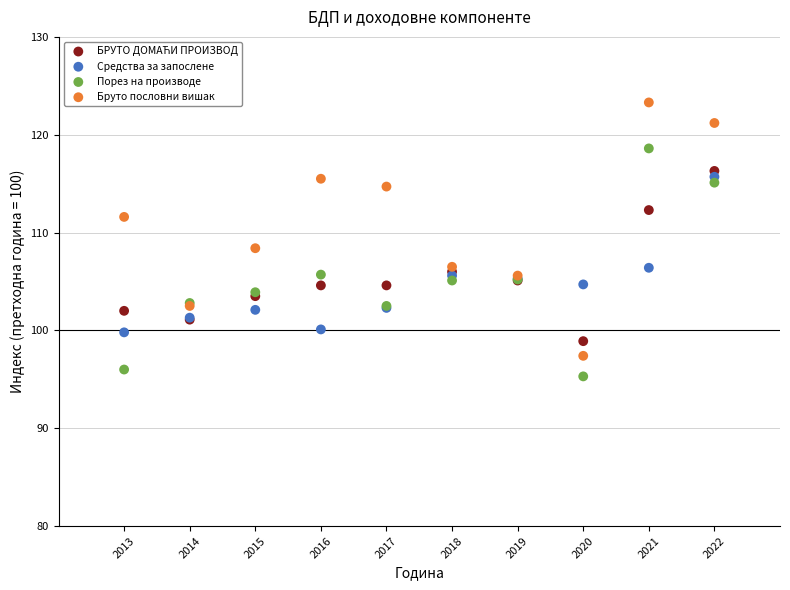

Which series has the widest spread of Y values?

Бруто пословни вишак